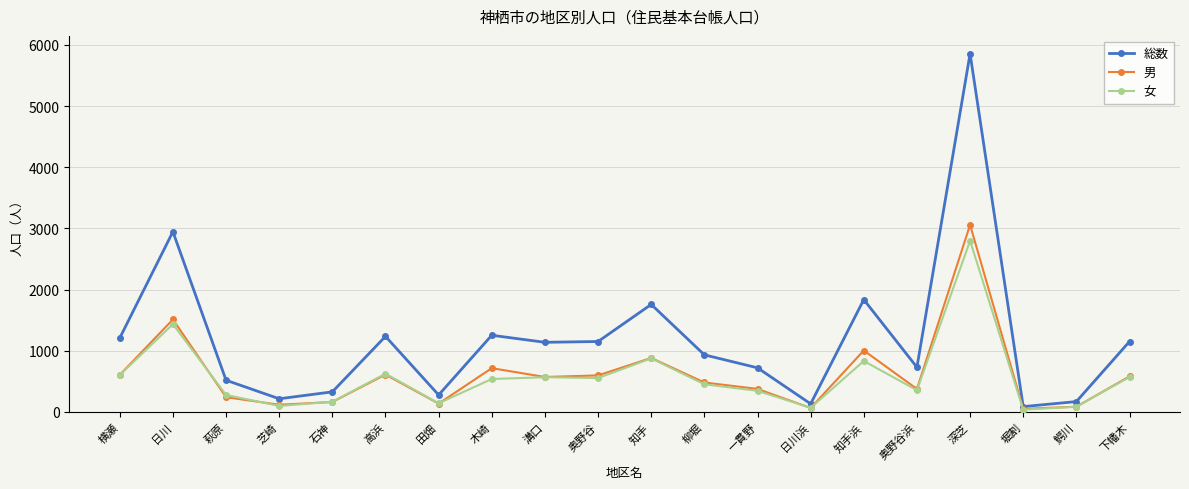

Which series has the largest total across all categories?

総数